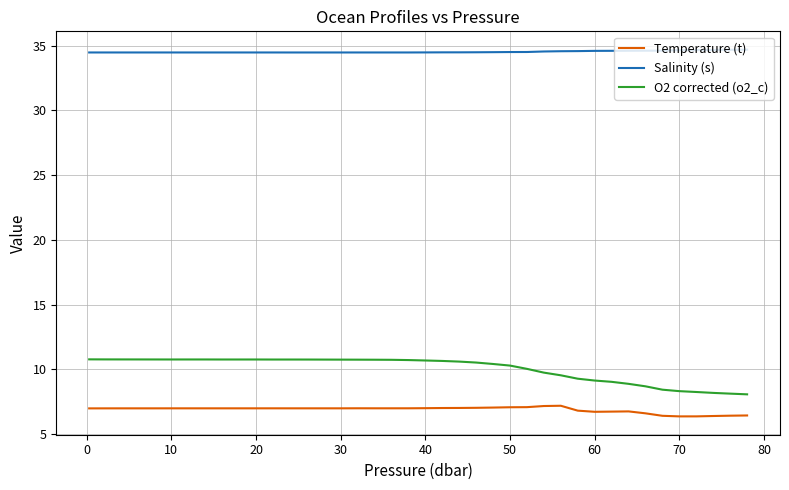

What is the difference between the maximum and minimum values in the O2 corrected (o2_c) series?

2.7